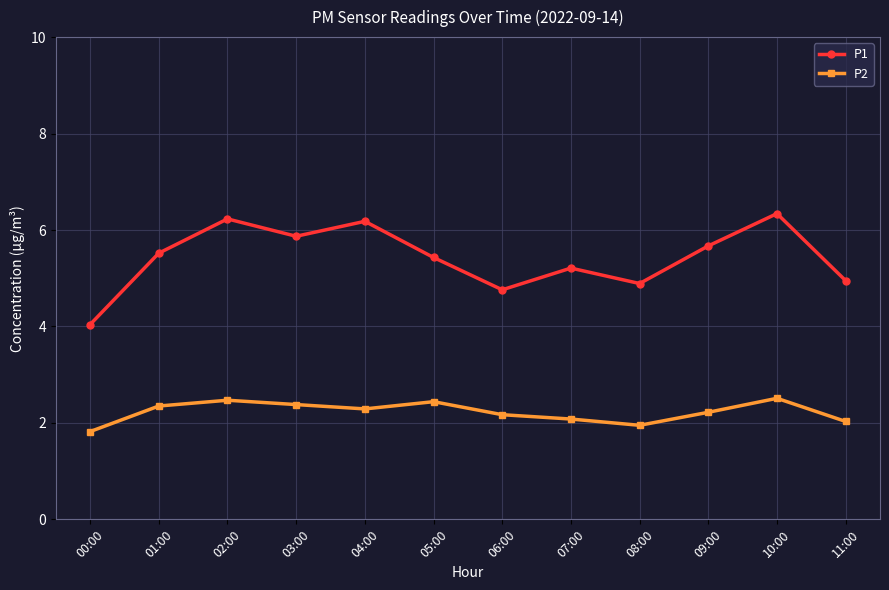

How many lines are shown in the chart?

2